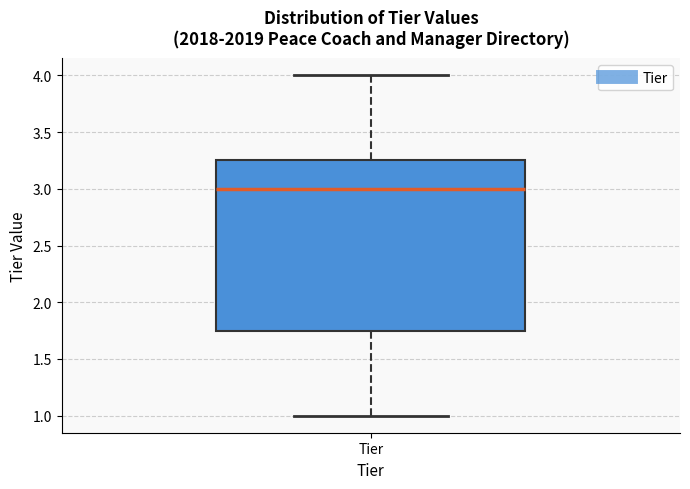

Where does the upper whisker of the box for Tier end on the y-axis? The values are not printed on the chart, so give them approximately, as read against the axis.

4.00